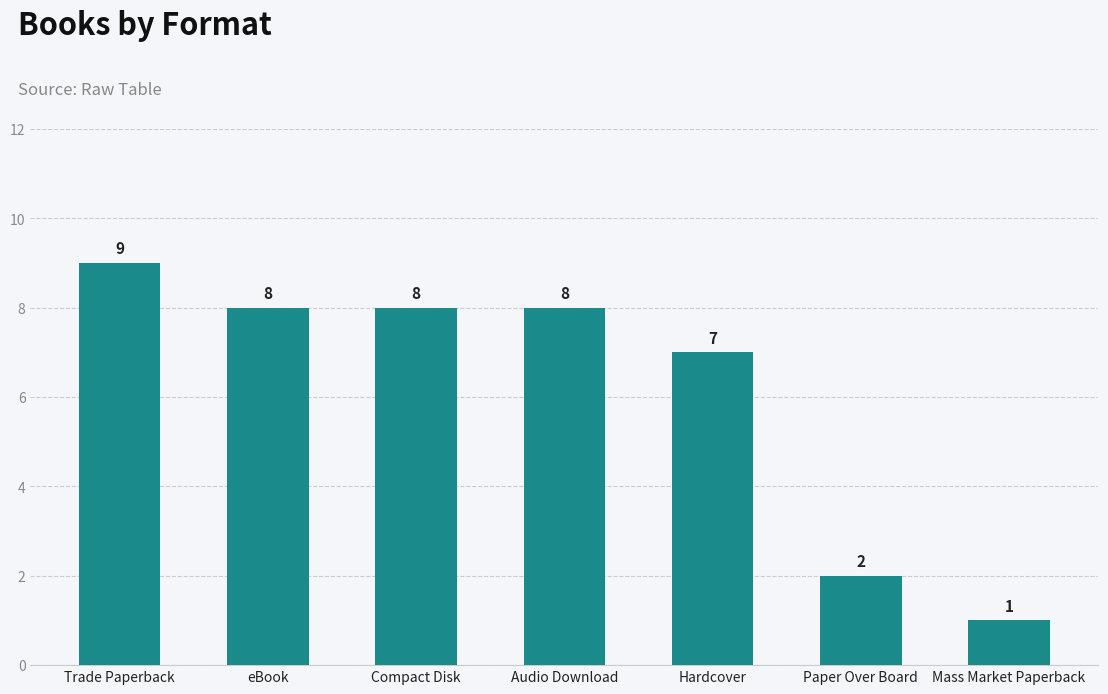

What is the difference between the maximum and minimum values?

8